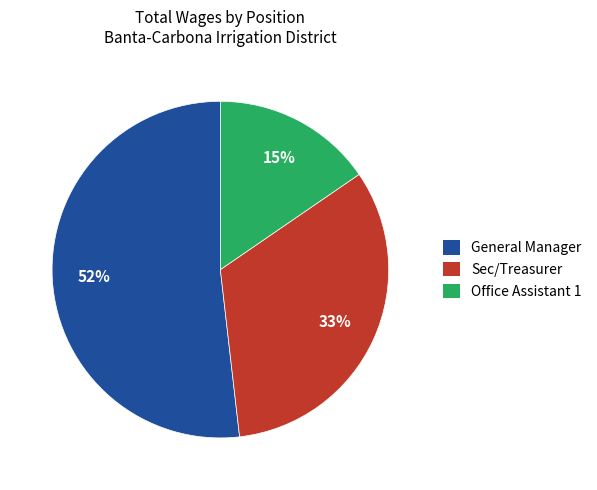

To the nearest percent, what is the average slice percentage?

33%